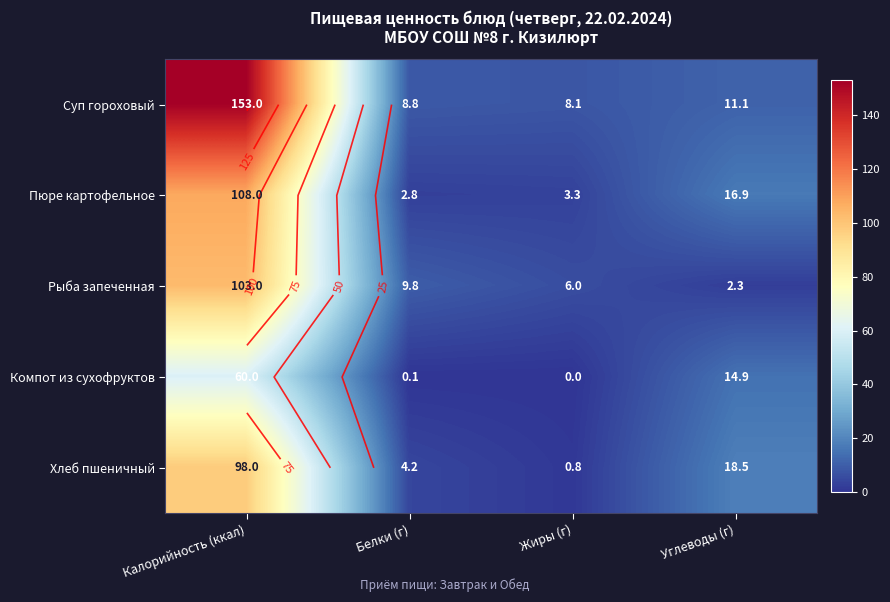

At how many categories does at least one series exceed 79?

1